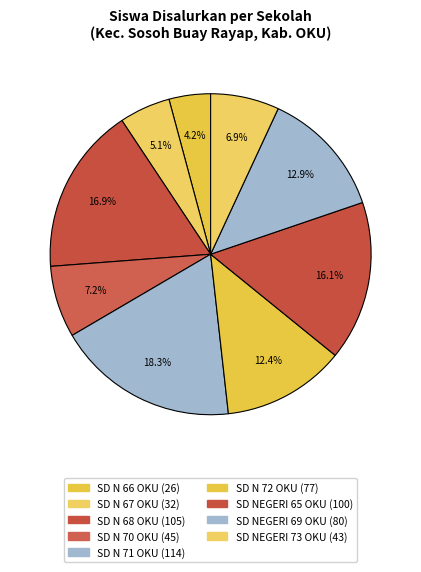

To the nearest percent, what is the average slice percentage?

11%